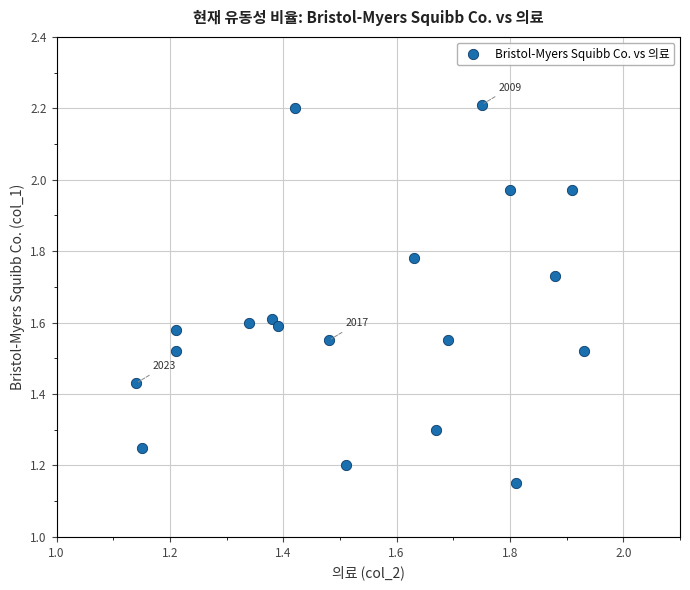

What is the range of X values (max minus min)?

0.8